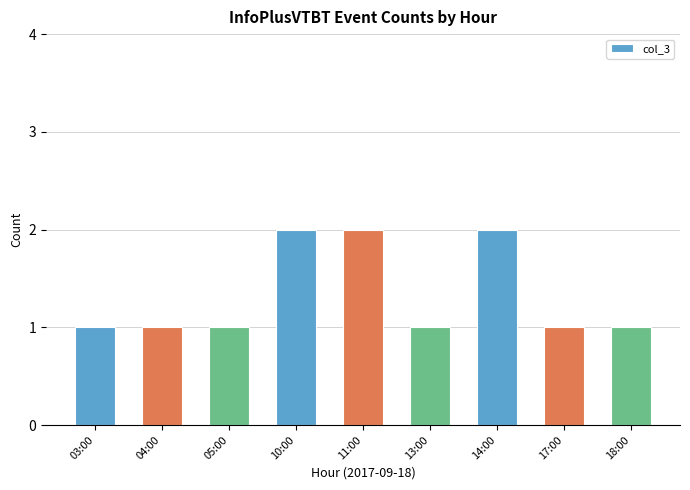

What is the difference between the maximum and second lowest values?

1